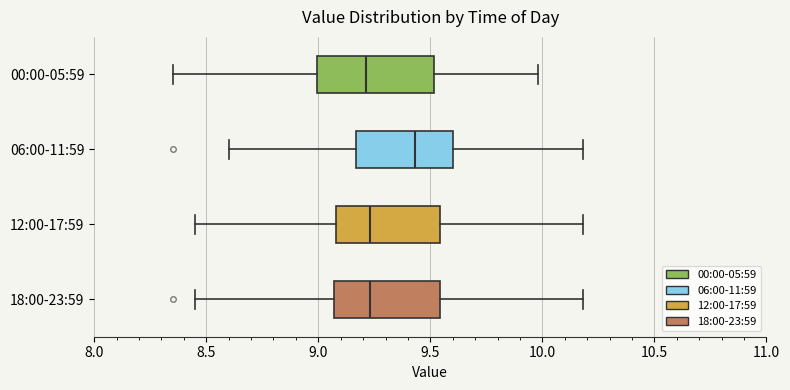

Reading bottom to top, read every box against the x-axis: the position of its median line, the range the box covers, and the ends of its whiskers. The values are not printed on the chart, so give them approximately, as read against the axis.

18:00-23:59: median 9.25, box 9.05 to 9.55, whiskers 8.45 to 10.20
12:00-17:59: median 9.25, box 9.10 to 9.55, whiskers 8.45 to 10.20
06:00-11:59: median 9.45, box 9.15 to 9.60, whiskers 8.60 to 10.20
00:00-05:59: median 9.20, box 9.00 to 9.50, whiskers 8.35 to 10.00